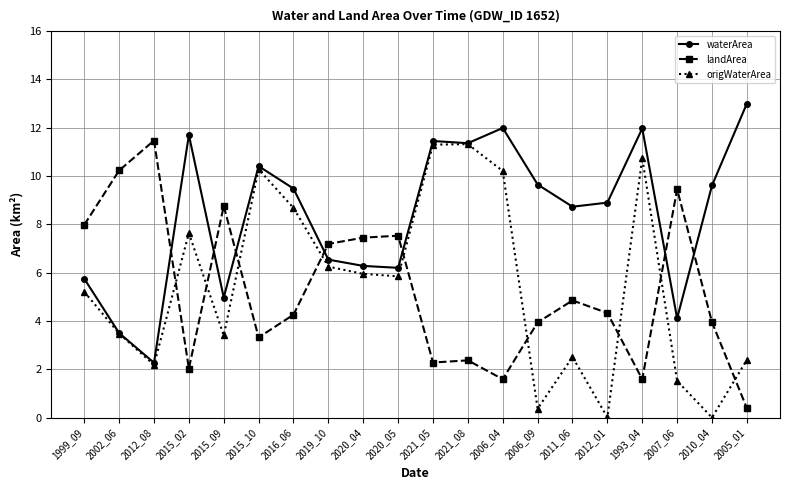

Where do landArea and waterArea first cross each other?

2012_08 and 2015_02